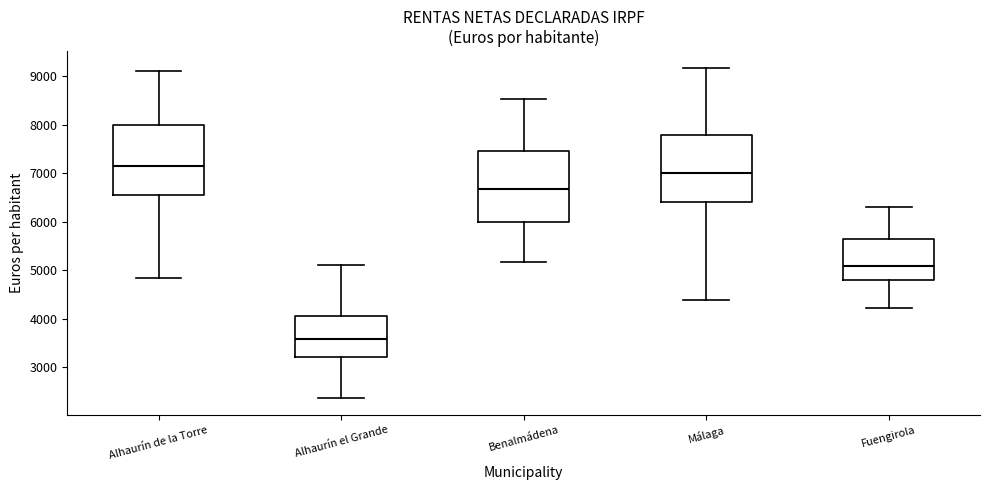

Reading left to right, read every box against the y-axis: the position of its median line, the range the box covers, and the ends of its whiskers. The values are not printed on the chart, so give them approximately, as read against the axis.

Alhaurín de la Torre: median 7100, box 6500 to 8000, whiskers 4800 to 9100
Alhaurín el Grande: median 3600, box 3200 to 4100, whiskers 2400 to 5100
Benalmádena: median 6700, box 6000 to 7500, whiskers 5200 to 8500
Málaga: median 7000, box 6400 to 7800, whiskers 4400 to 9200
Fuengirola: median 5100, box 4800 to 5600, whiskers 4200 to 6300